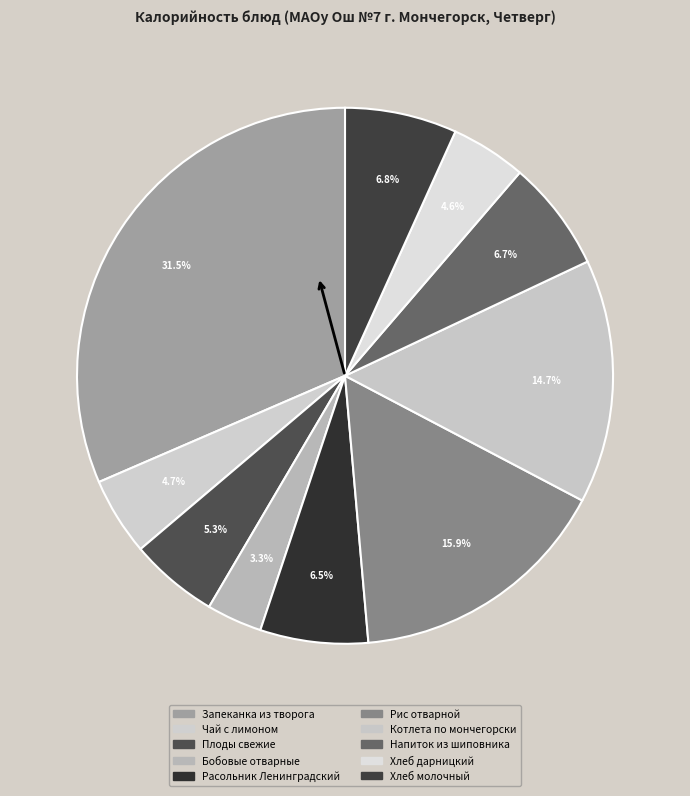

How many segments does this pie chart have?

10